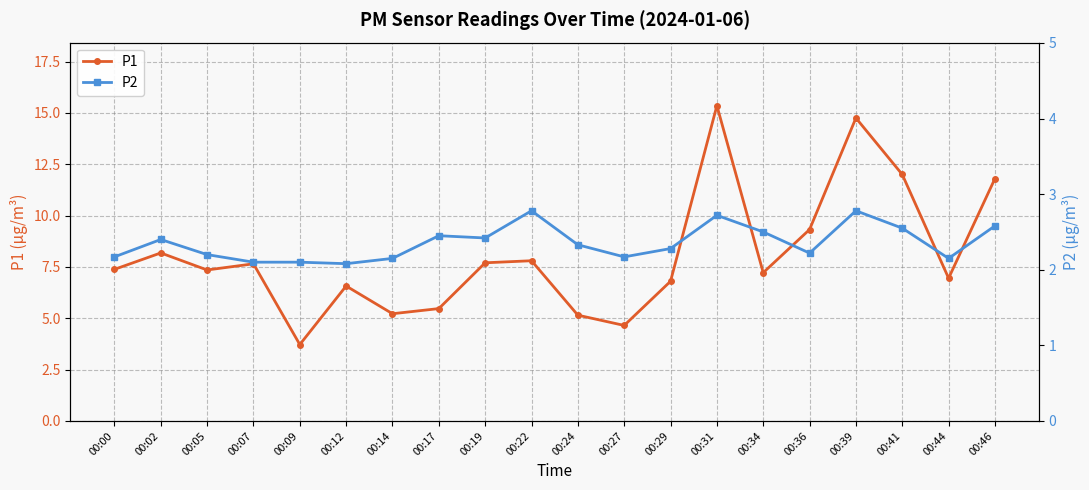

What is the value of the P2 point at the 3rd from the left?

2.2